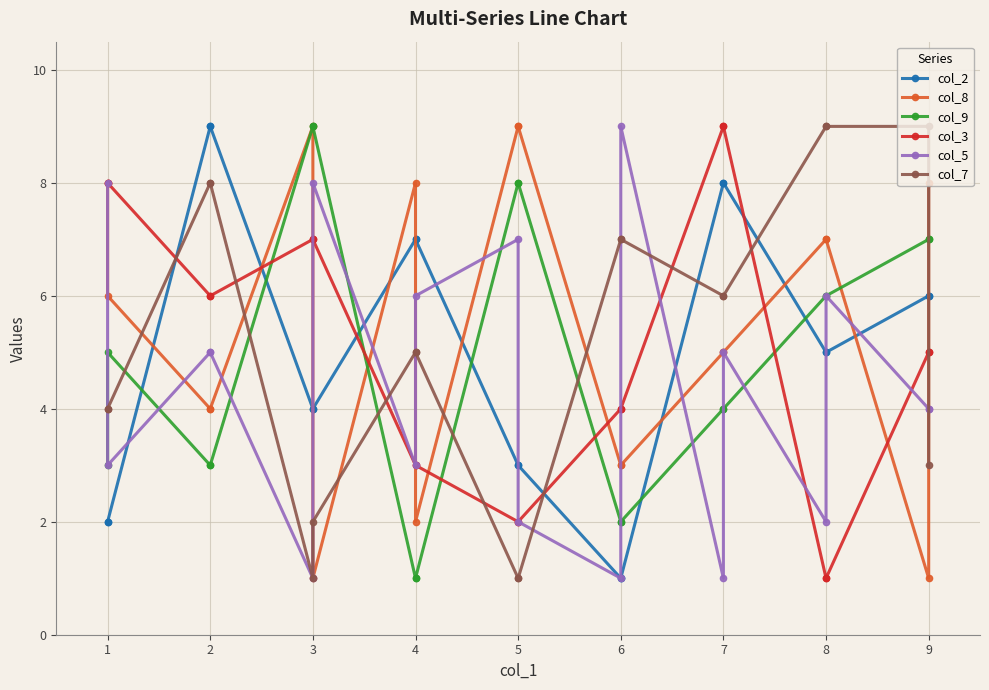

What is the value of the col_8 point at the 8th from the left?

2